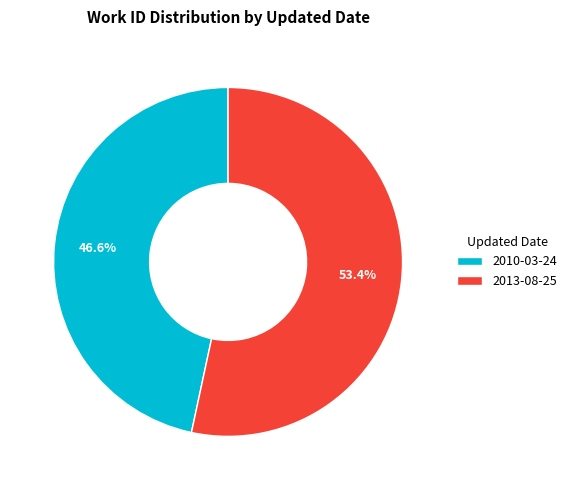

To the nearest percent, what portion does 2013-08-25 represent?

53%